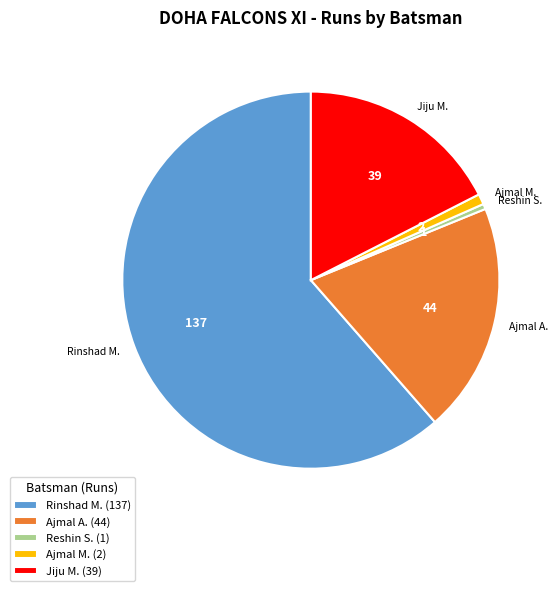

Count the number of slices in the pie.

5